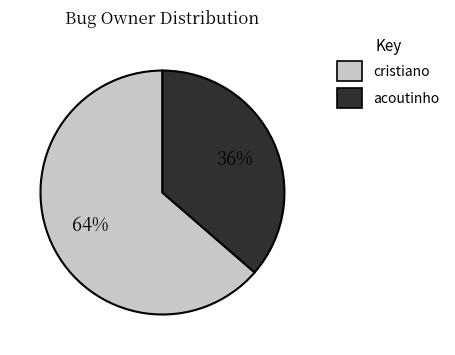

Which slice is the smallest?

acoutinho